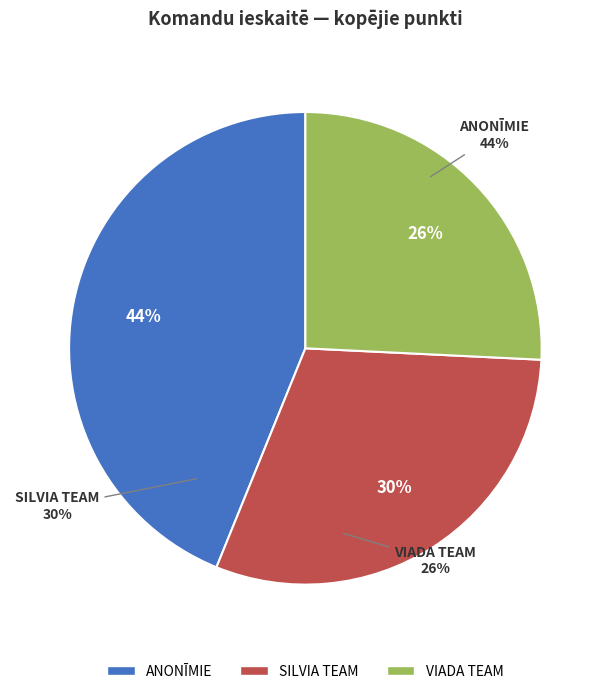

What portion of the pie excludes SILVIA TEAM?

69.6%